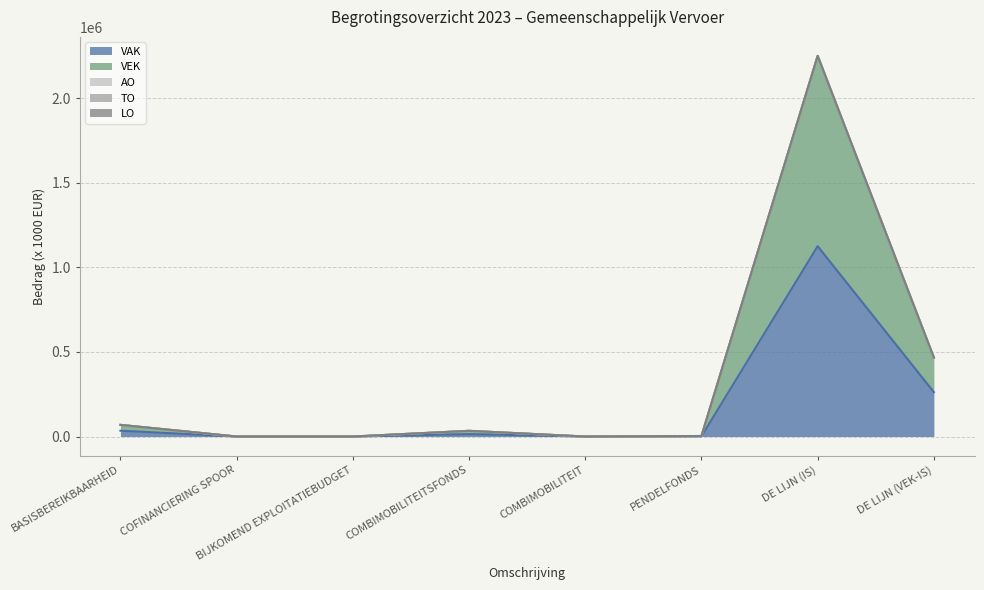

How many positive values does the VAK series have?

5